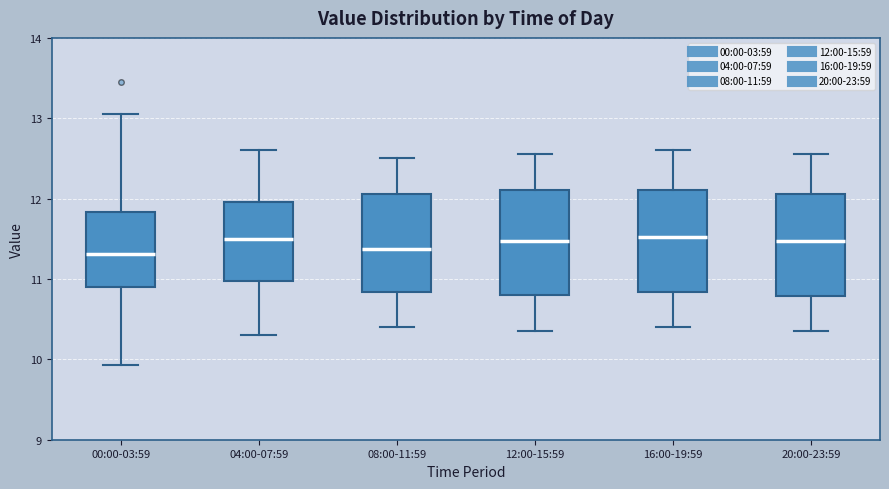

Reading left to right, read every box against the y-axis: the position of its median line, the range the box covers, and the ends of its whiskers. The values are not printed on the chart, so give them approximately, as read against the axis.

00:00-03:59: median 11.3, box 10.9 to 11.8, whiskers 9.9 to 13.1
04:00-07:59: median 11.5, box 11.0 to 12.0, whiskers 10.3 to 12.6
08:00-11:59: median 11.4, box 10.8 to 12.1, whiskers 10.4 to 12.5
12:00-15:59: median 11.5, box 10.8 to 12.1, whiskers 10.4 to 12.6
16:00-19:59: median 11.5, box 10.8 to 12.1, whiskers 10.4 to 12.6
20:00-23:59: median 11.5, box 10.8 to 12.1, whiskers 10.4 to 12.6